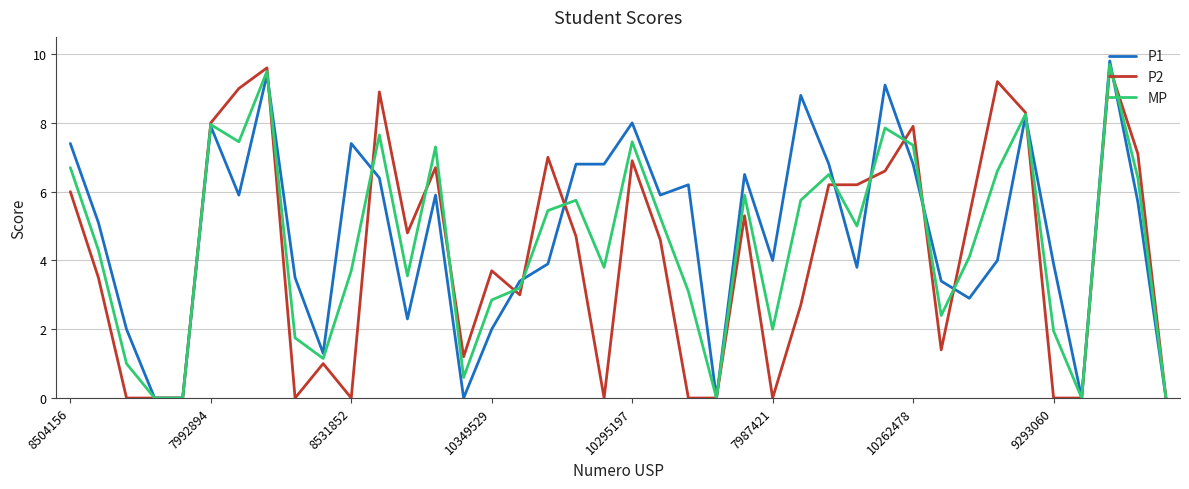

What is the maximum value shown in the chart?

9.8